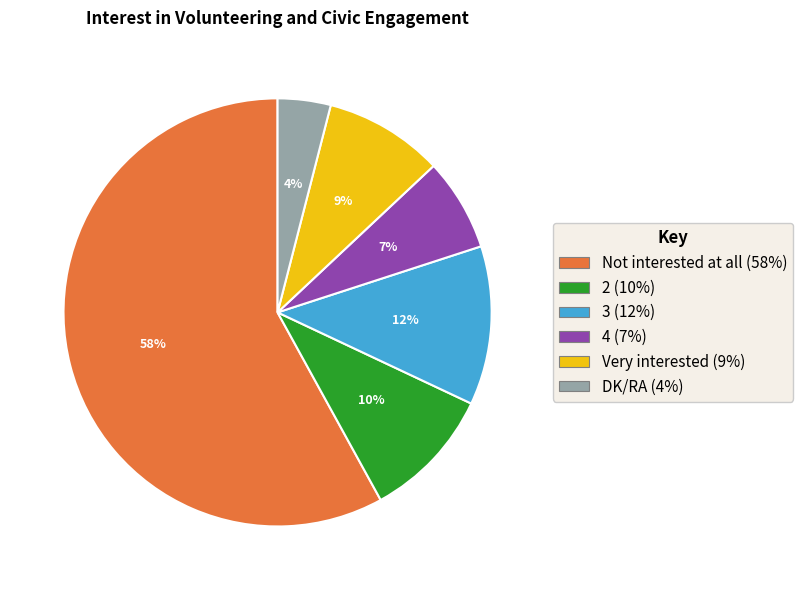

True or false: 4 accounts for 15% of the total.

False